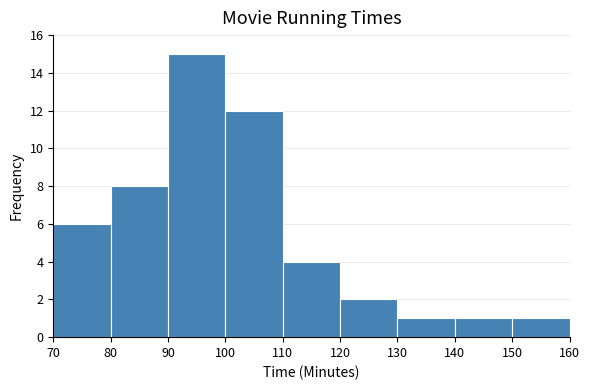

What is the height of the bar covering 100 to 110 on the x-axis? The values are not printed on the chart, so give them approximately, as read against the axis.

12